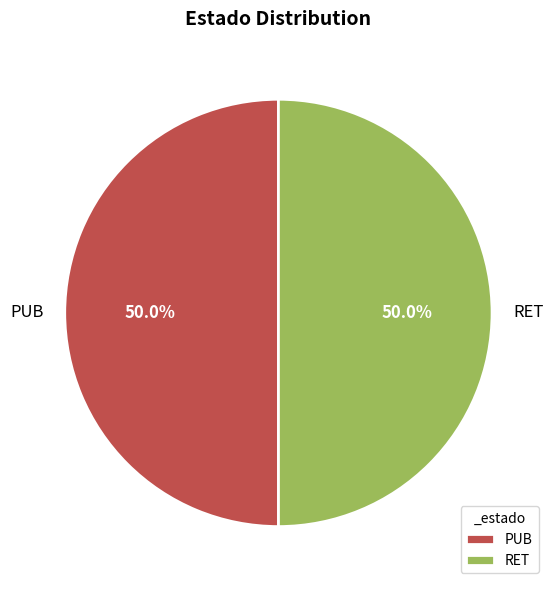

What percentage is NOT represented by PUB?

50.0%